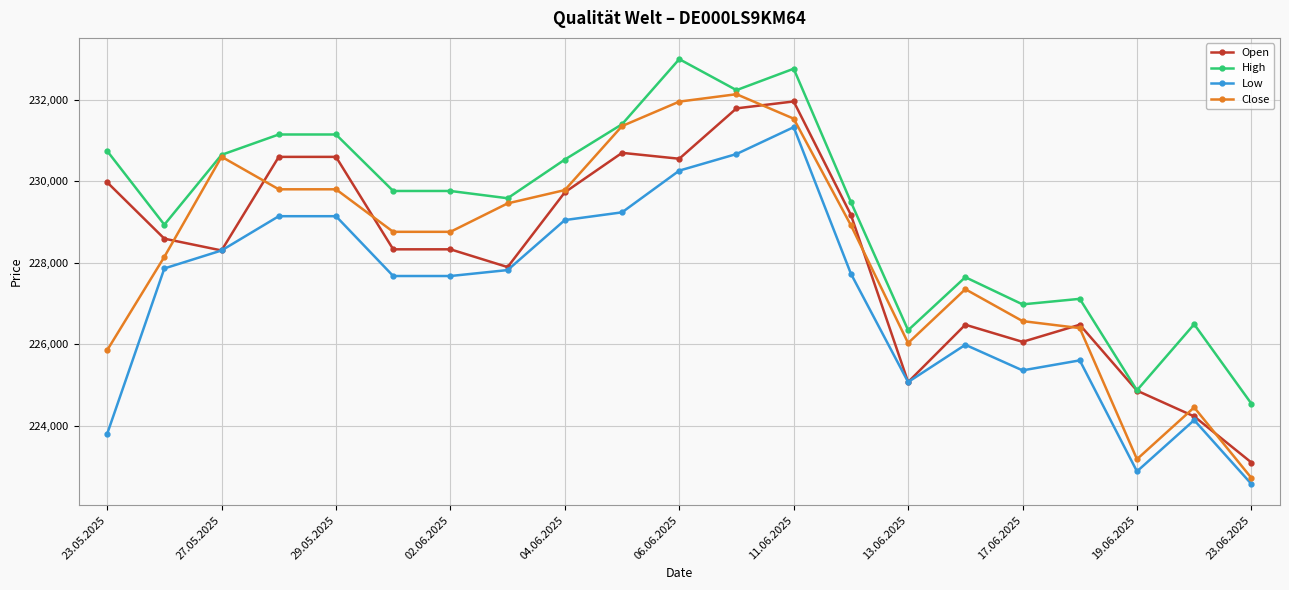

Which series has the largest range (max minus min)?

Close